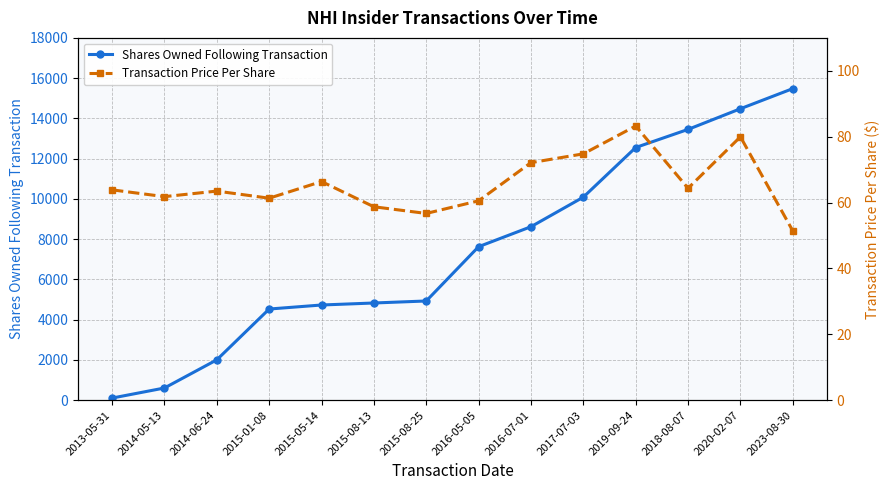

True or false: Transaction Price Per Share and Shares Owned Following Transaction intersect in this chart.

False